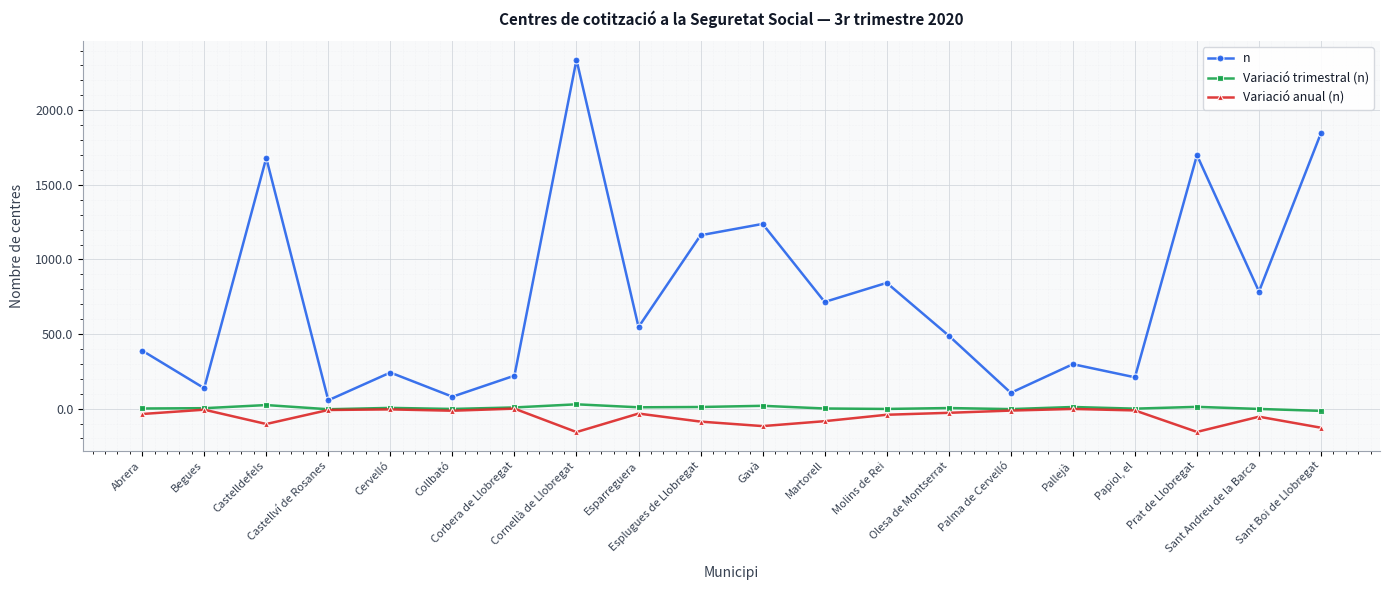

What is the minimum value shown in the chart?

-157